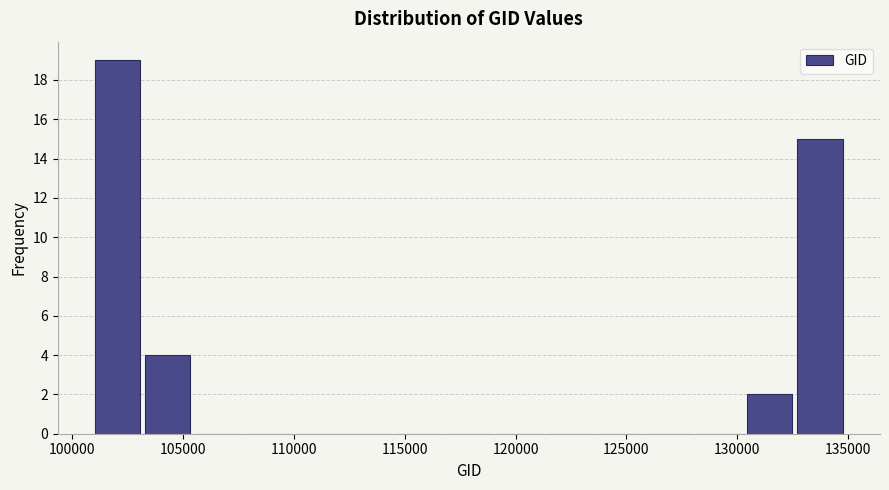

Reading left to right, list every bar in this chart as the range it spans on the x-axis followed by its height. Neither the bar edges nor the heights are printed on the chart, so give them approximately, as read against the axes.

101000 to 103000: 19
103000 to 105500: 4
105500 to 107500: 0
107500 to 110000: 0
110000 to 112000: 0
112000 to 114500: 0
114500 to 117000: 0
117000 to 119000: 0
119000 to 121500: 0
121500 to 123500: 0
123500 to 126000: 0
126000 to 128000: 0
128000 to 130500: 0
130500 to 132500: 2
132500 to 135000: 15